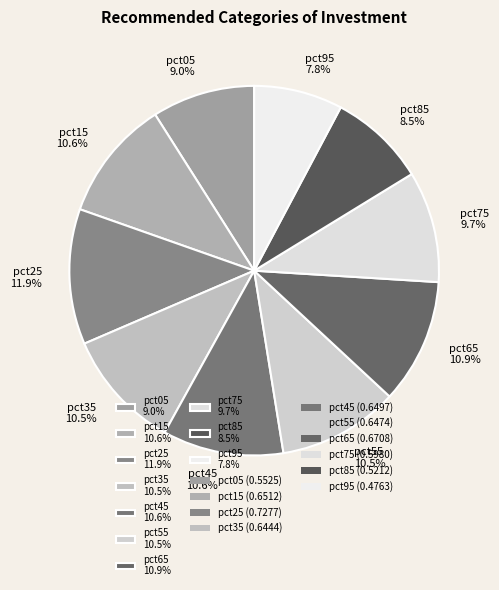

Does any single category account for the majority?

No